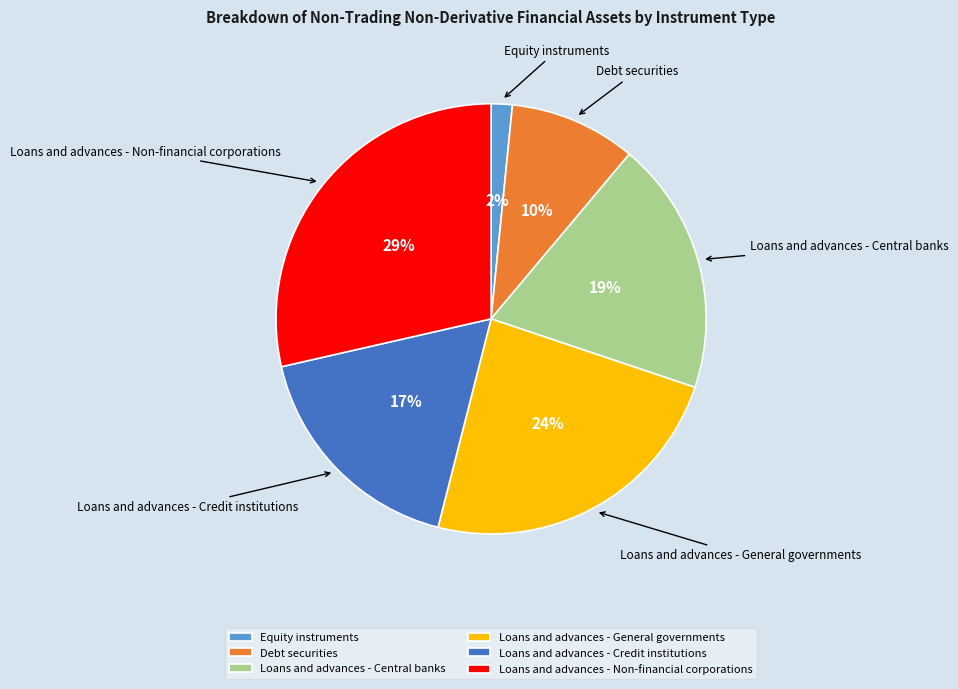

Is Equity instruments the majority of the pie?

No